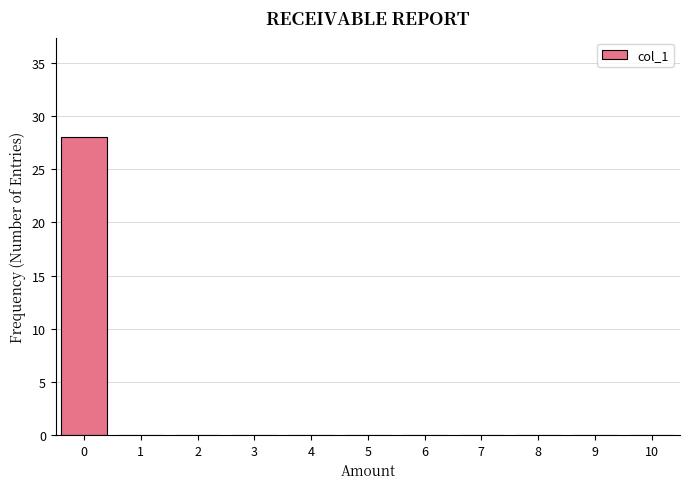

Reading left to right, transcribe all the data shown in this chart.

0=28	1=0	2=0	3=0	4=0	5=0	6=0	7=0	8=0	9=0	10=0